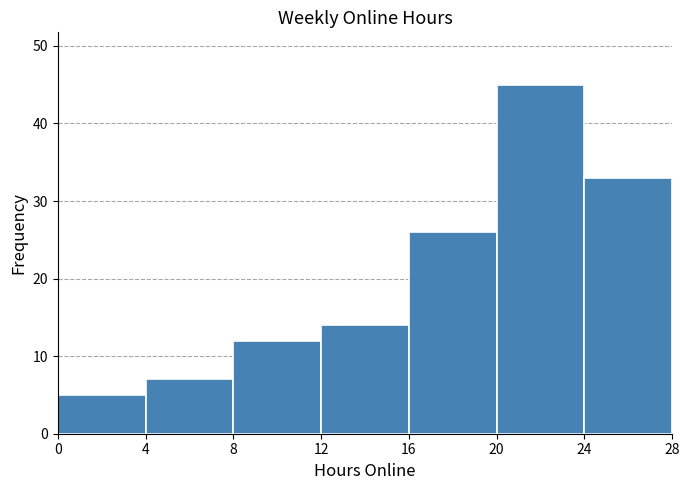

Reading left to right, list every bar in this chart as the range it spans on the x-axis followed by its height. The values are not printed on the chart, so give them approximately, as read against the axis.

0 to 4: 5
4 to 8: 7
8 to 12: 12
12 to 16: 14
16 to 20: 26
20 to 24: 45
24 to 28: 33